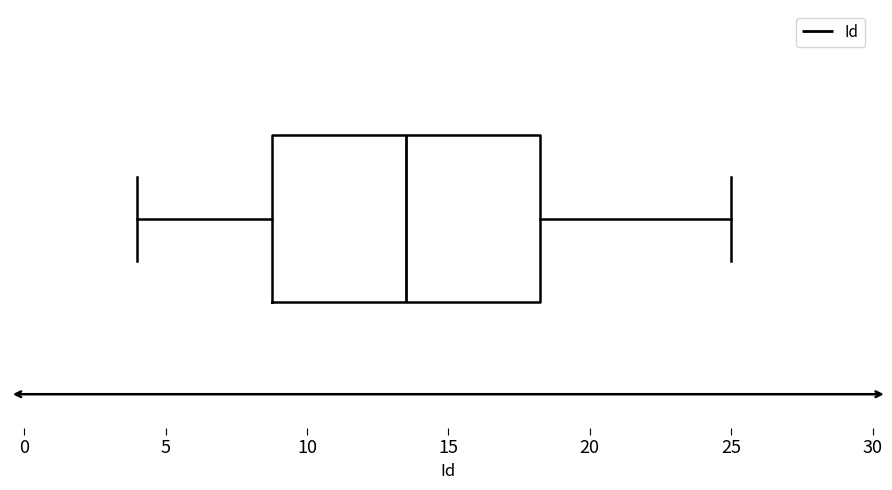

Read this box plot against the x-axis: the position of the median line, the range covered by the box, and the ends of both whiskers. The values are not printed on the chart, so give them approximately, as read against the axis.

median 13.5, box 9.0 to 18.5, whiskers 4.0 to 25.0